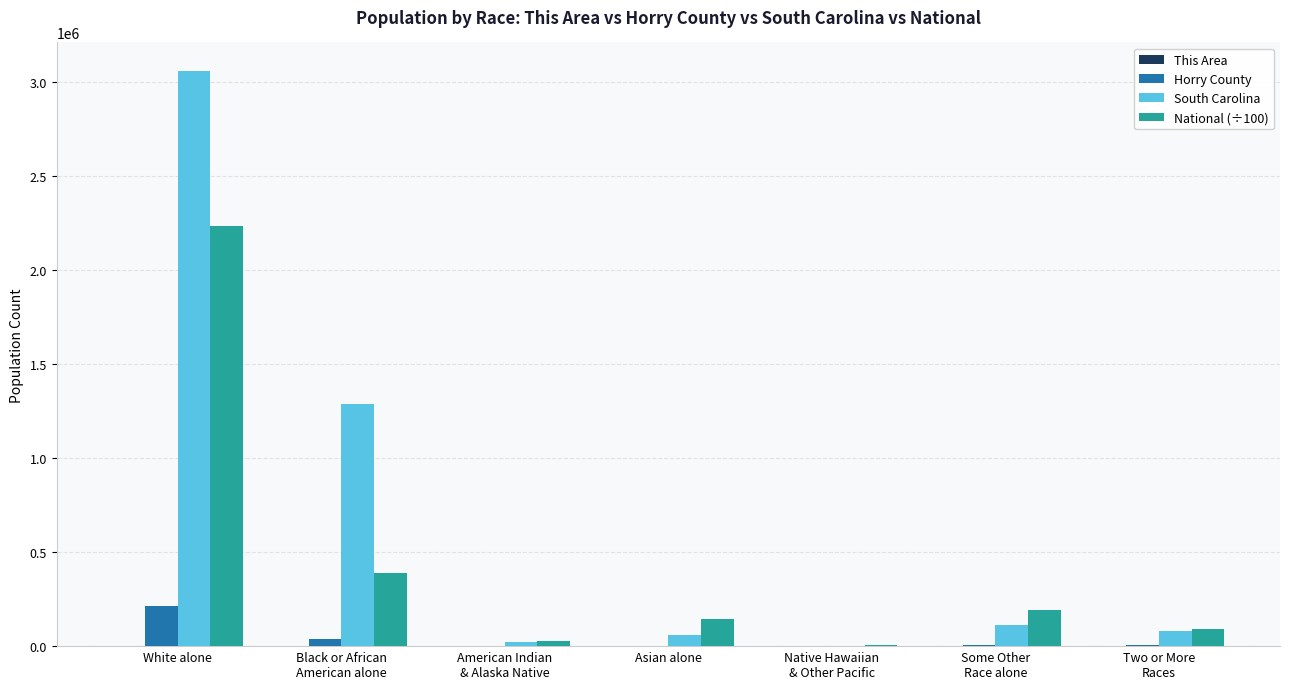

Is it true that South Carolina equals 2050806.2 at White alone?

False